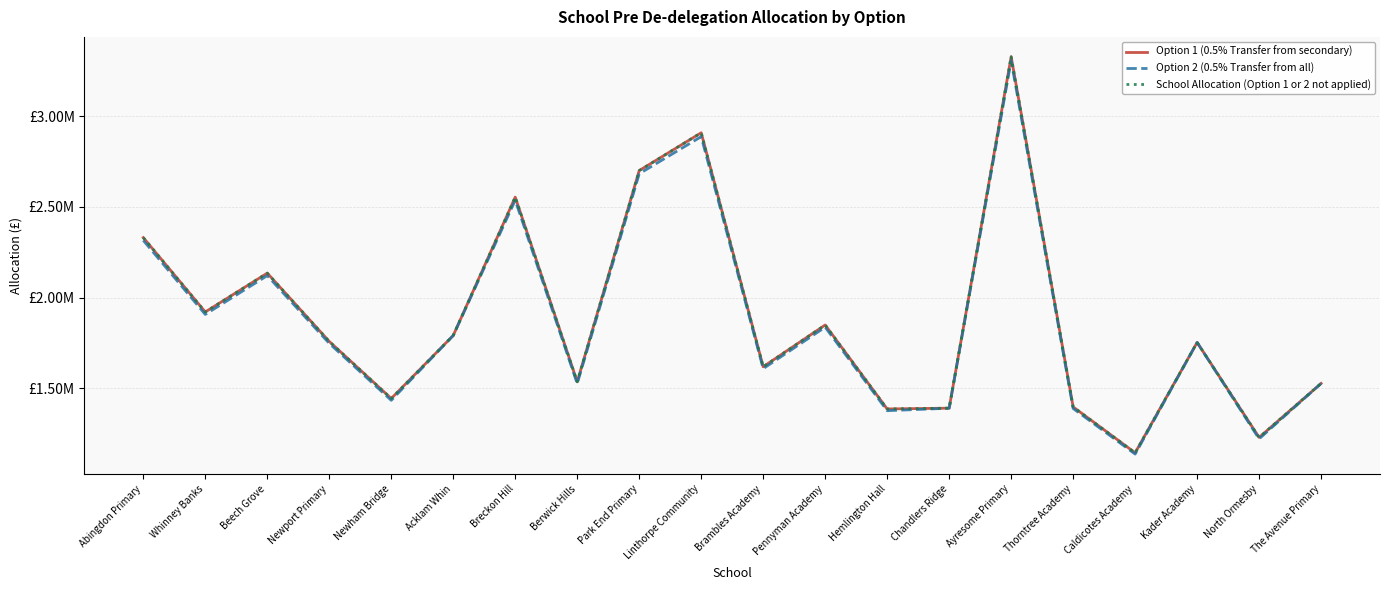

What is the difference between the second highest and second lowest values in the Option 2 (0.5% Transfer from all) series?

1666135.0